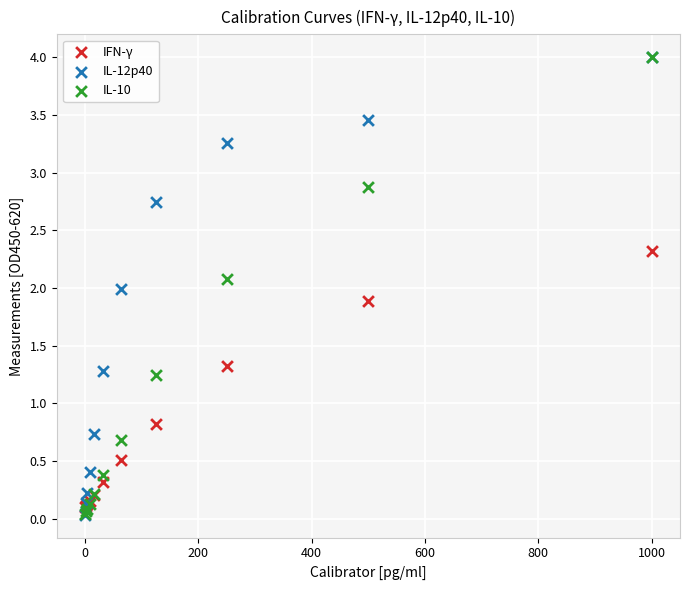

What are all the series names shown in the legend?

IFN-γ, IL-12p40, IL-10